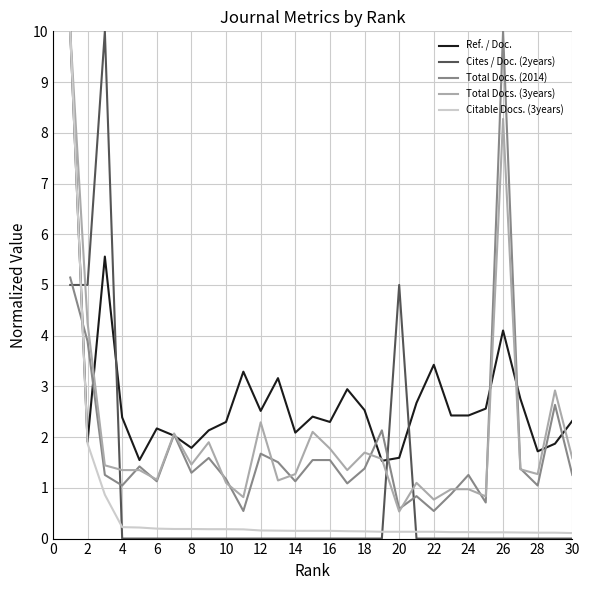

What is the maximum value for Total Docs. (3years)?

10.0